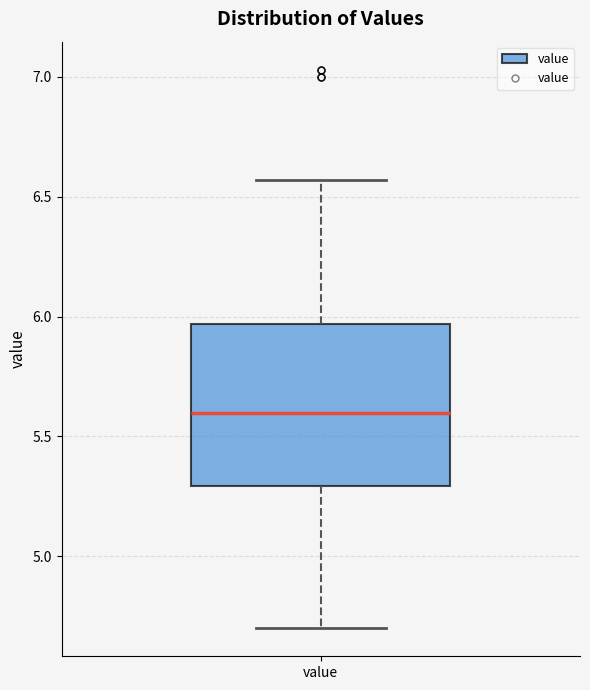

Read this box plot against the y-axis: the position of the median line, the range covered by the box, and the ends of both whiskers. The values are not printed on the chart, so give them approximately, as read against the axis.

median 5.60, box 5.30 to 5.95, whiskers 4.70 to 6.55